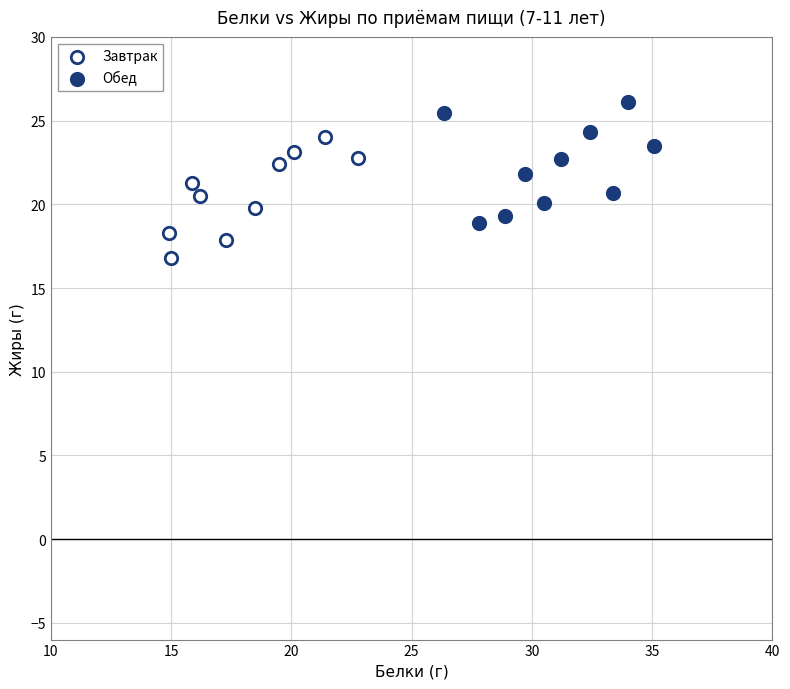

What are all the series names shown in the legend?

Завтрак, Обед